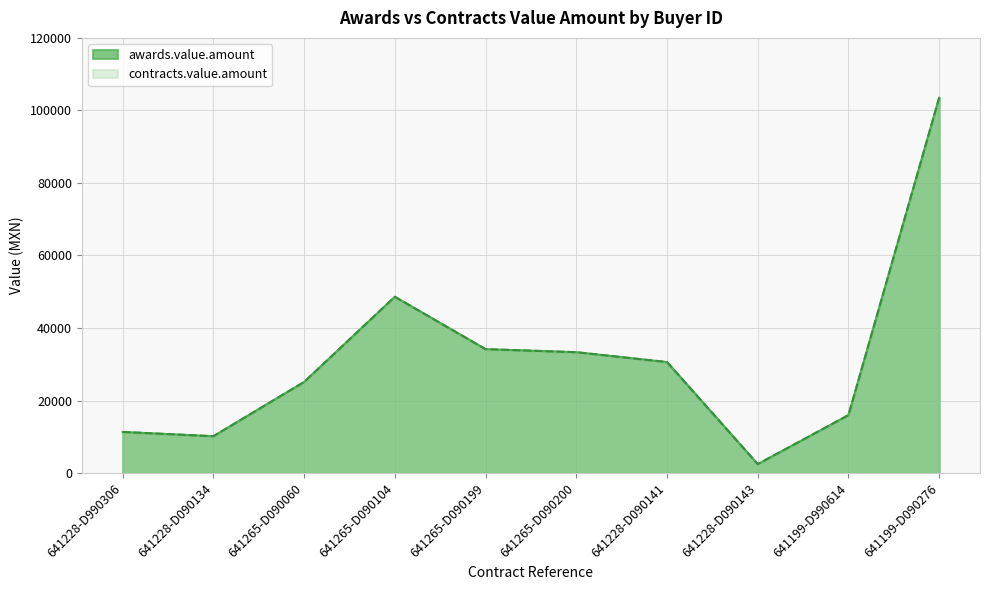

List the labels in order of contracts.value.amount value, smallest first.

641228-D090143, 641228-D090134, 641228-D990306, 641199-D990614, 641265-D090060, 641228-D090141, 641265-D090200, 641265-D090199, 641265-D090104, 641199-D090276